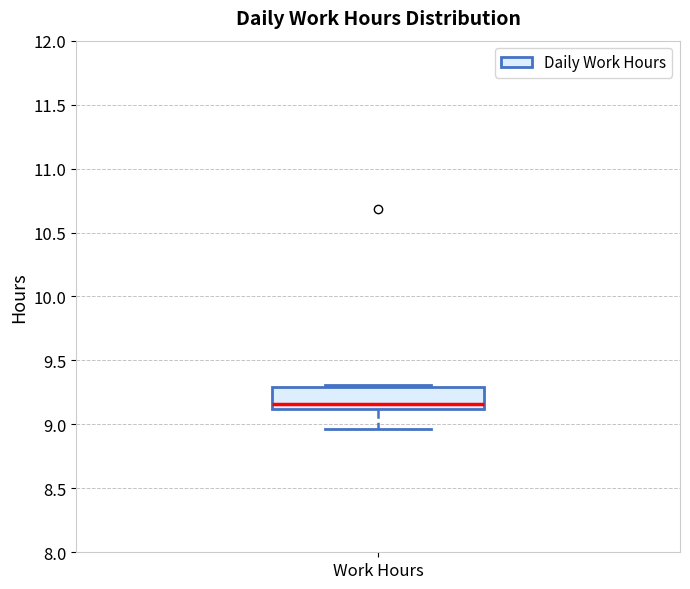

Transcribe this box plot: give where the median line is, the range the box spans, and where the two whiskers end, as read against the y-axis. The values are not printed on the chart, so give them approximately, as read against the axis.

median 9.15, box 9.10 to 9.30, whiskers 8.95 to 9.30 (just above the box's upper edge)